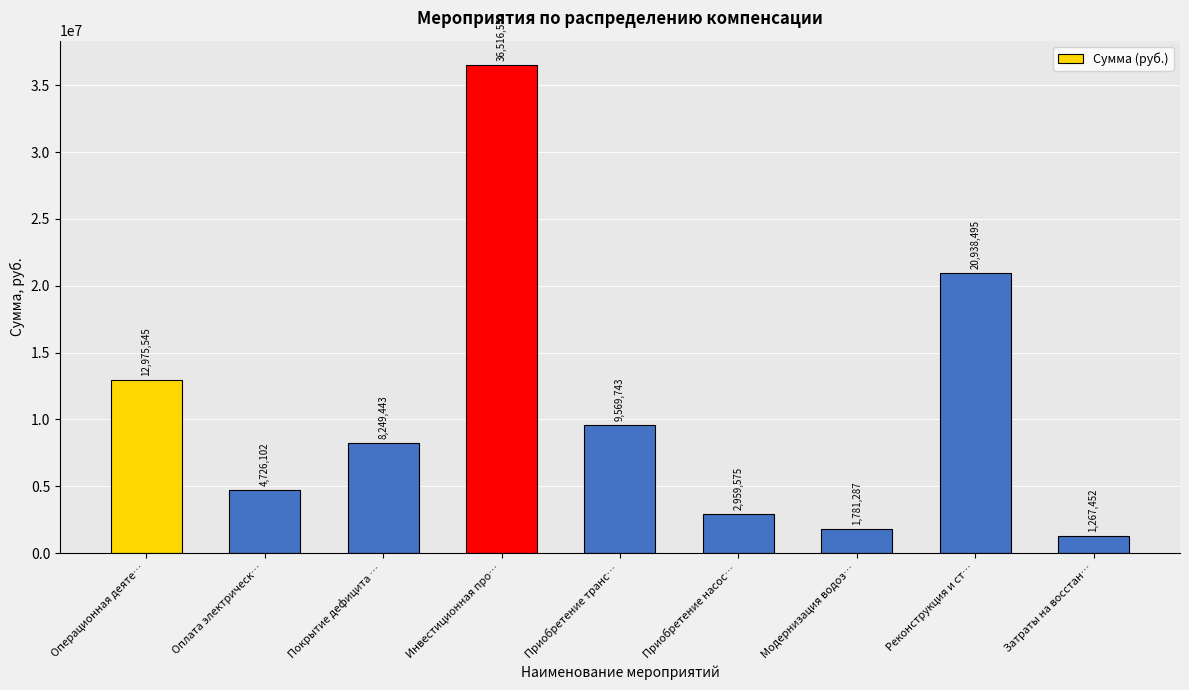

How many data points does each series have?

9